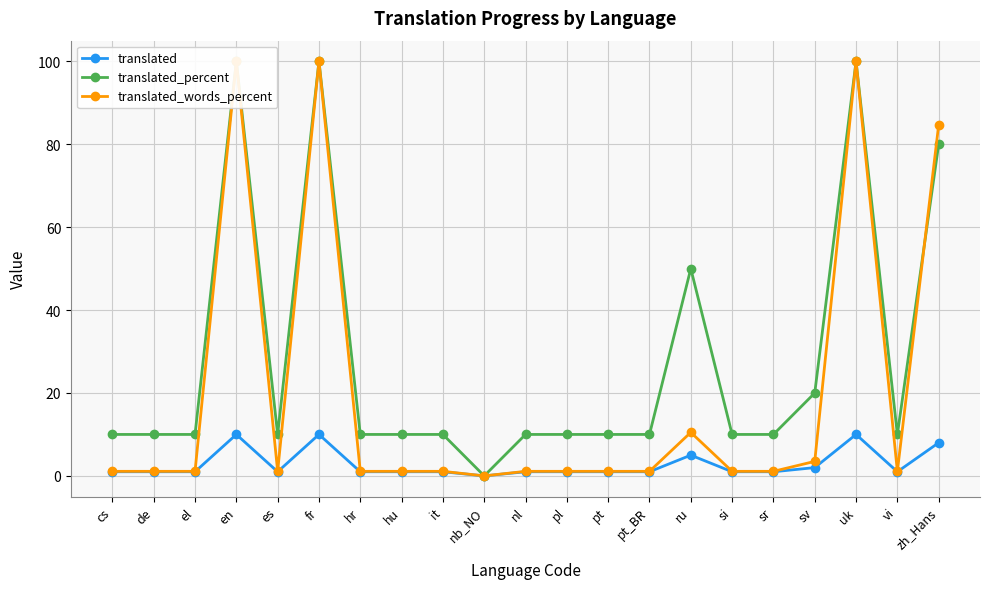

Reading left to right, transcribe all the data shown in this chart.

translated: 1.0	1.0	1.0	10.0	1.0	10.0	1.0	1.0	1.0	0.0	1.0	1.0	1.0	1.0	5.0	1.0	1.0	2.0	10.0	1.0	8.0
translated_percent: 10.0	10.0	10.0	100.0	10.0	100.0	10.0	10.0	10.0	0.0	10.0	10.0	10.0	10.0	50.0	10.0	10.0	20.0	100.0	10.0	80.0
translated_words_percent: 1.1	1.1	1.1	100.0	1.1	100.0	1.1	1.1	1.1	0.0	1.1	1.1	1.1	1.1	10.5	1.1	1.1	3.5	100.0	1.1	84.7